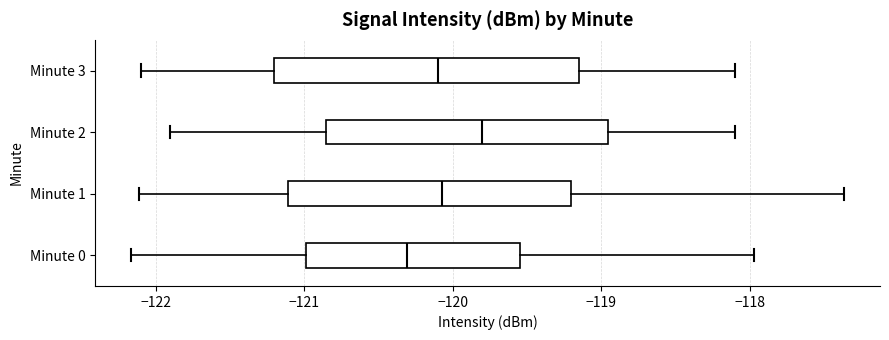

Which box has the furthest to the right median line?

Minute 2